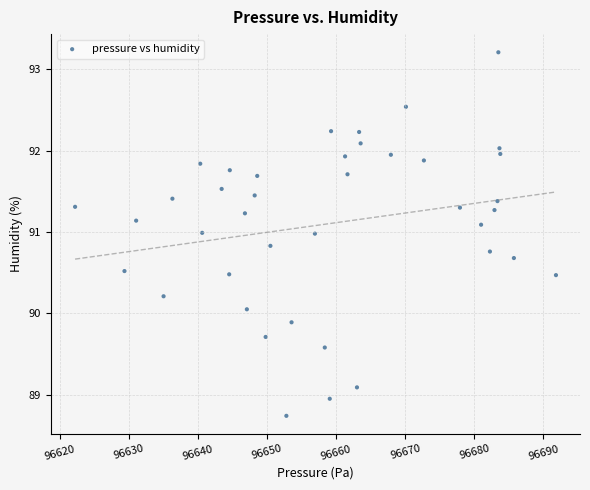

What is the range of Y values (max minus min)?

4.5